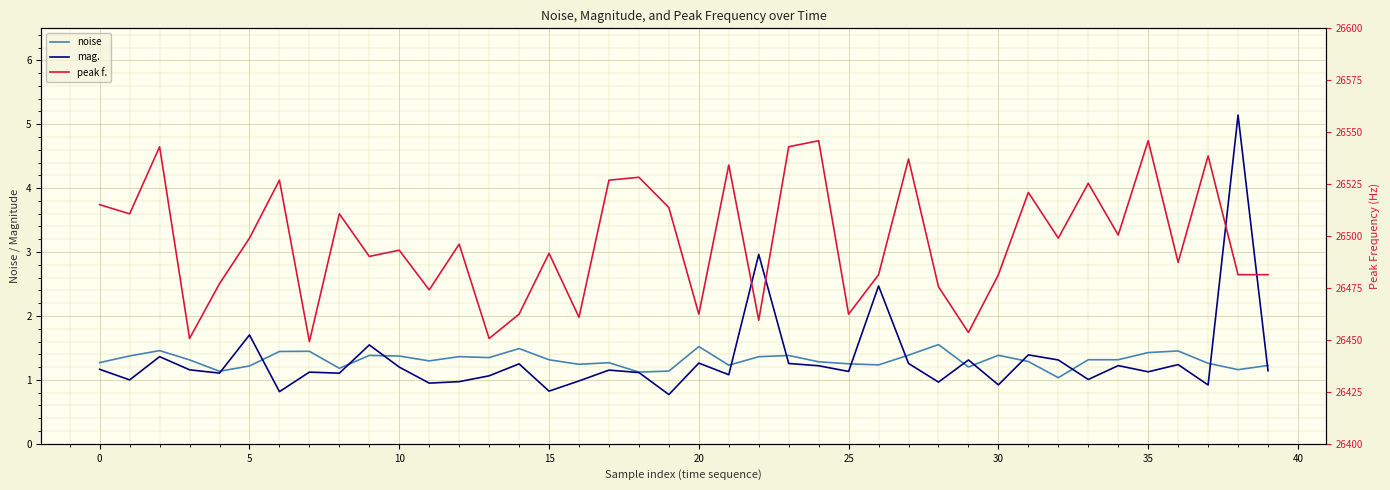

Which label corresponds to the smallest value in the chart?

19